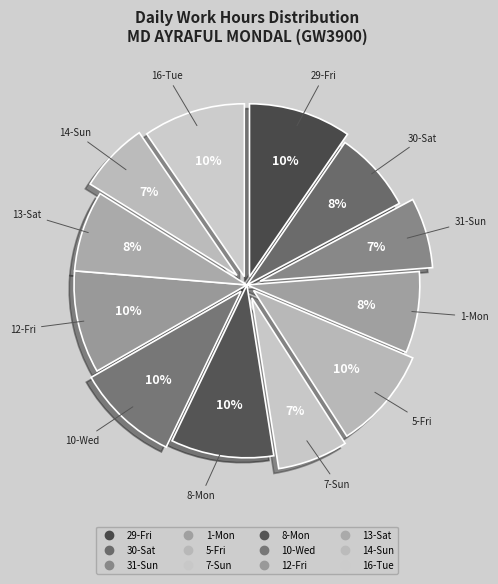

Rank the categories by value from lowest to highest.

31-Sun, 7-Sun, 14-Sun, 13-Sat, 30-Sat, 1-Mon, 16-Tue, 5-Fri, 10-Wed, 29-Fri, 12-Fri, 8-Mon